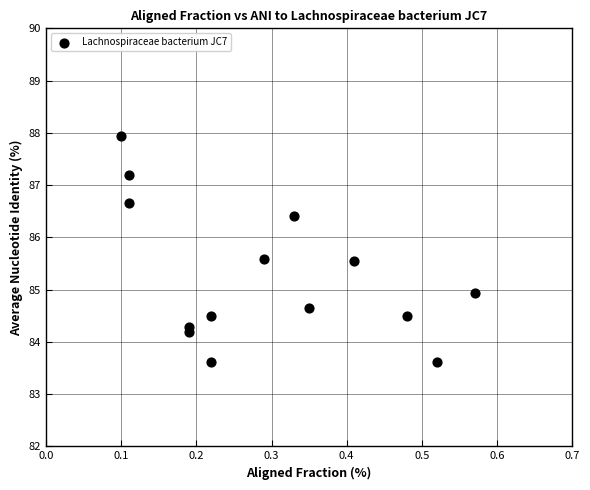

What is the range of Y values (max minus min)?

4.3